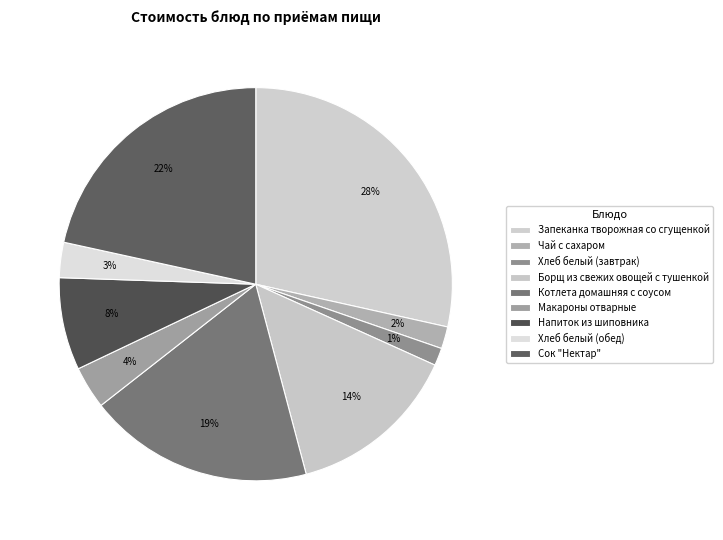

Rank the categories by value from lowest to highest.

Хлеб белый (завтрак), Чай с сахаром, Хлеб белый (обед), Макароны отварные, Напиток из шиповника, Борщ из свежих овощей с тушенкой, Котлета домашняя с соусом, Сок "Нектар", Запеканка творожная со сгущенкой